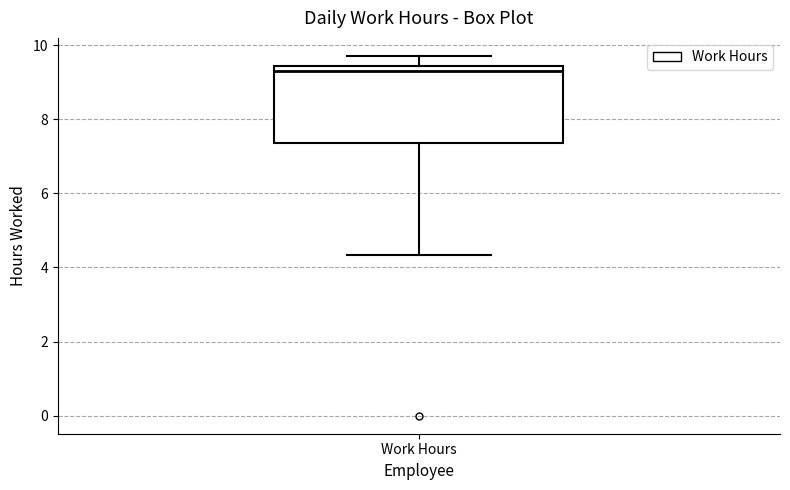

Where does the median line of the box for Work Hours sit on the y-axis? The values are not printed on the chart, so give them approximately, as read against the axis.

9.2